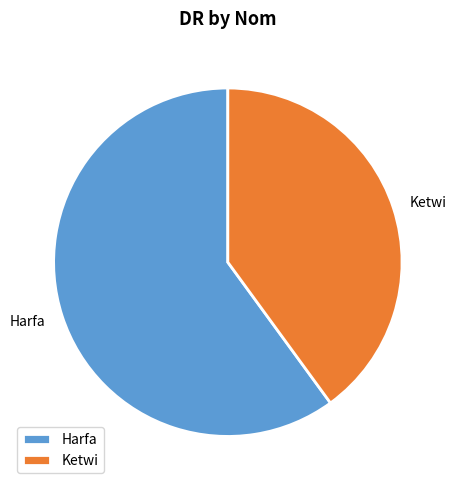

How many segments does this pie chart have?

2